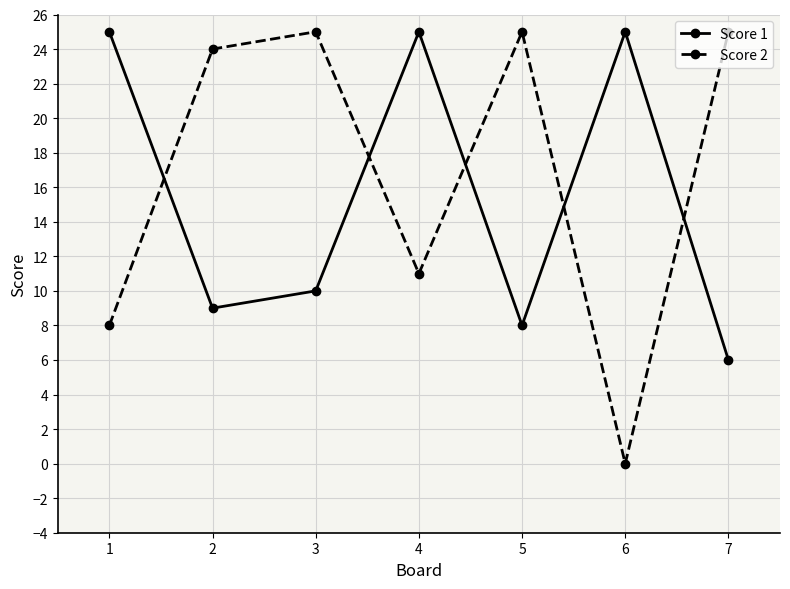

At which category does Score 2 reach its first local valley?

4